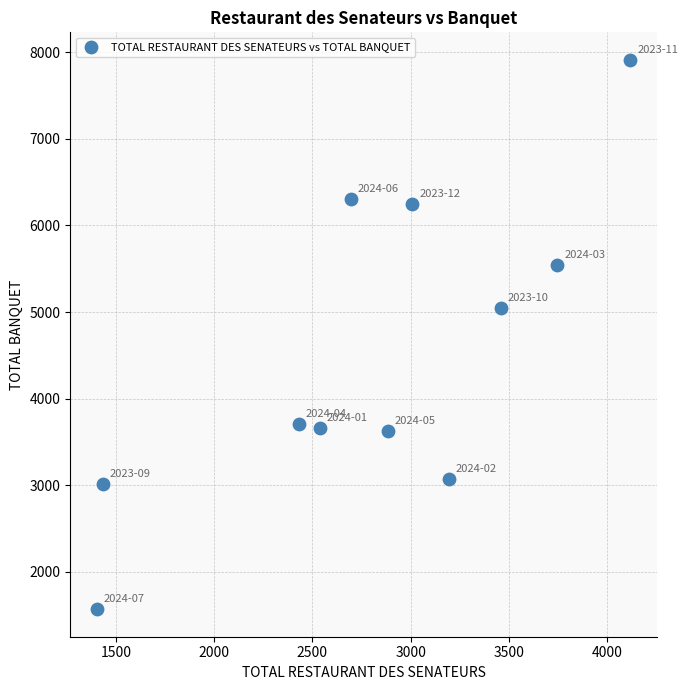

What is the average X value?

2810